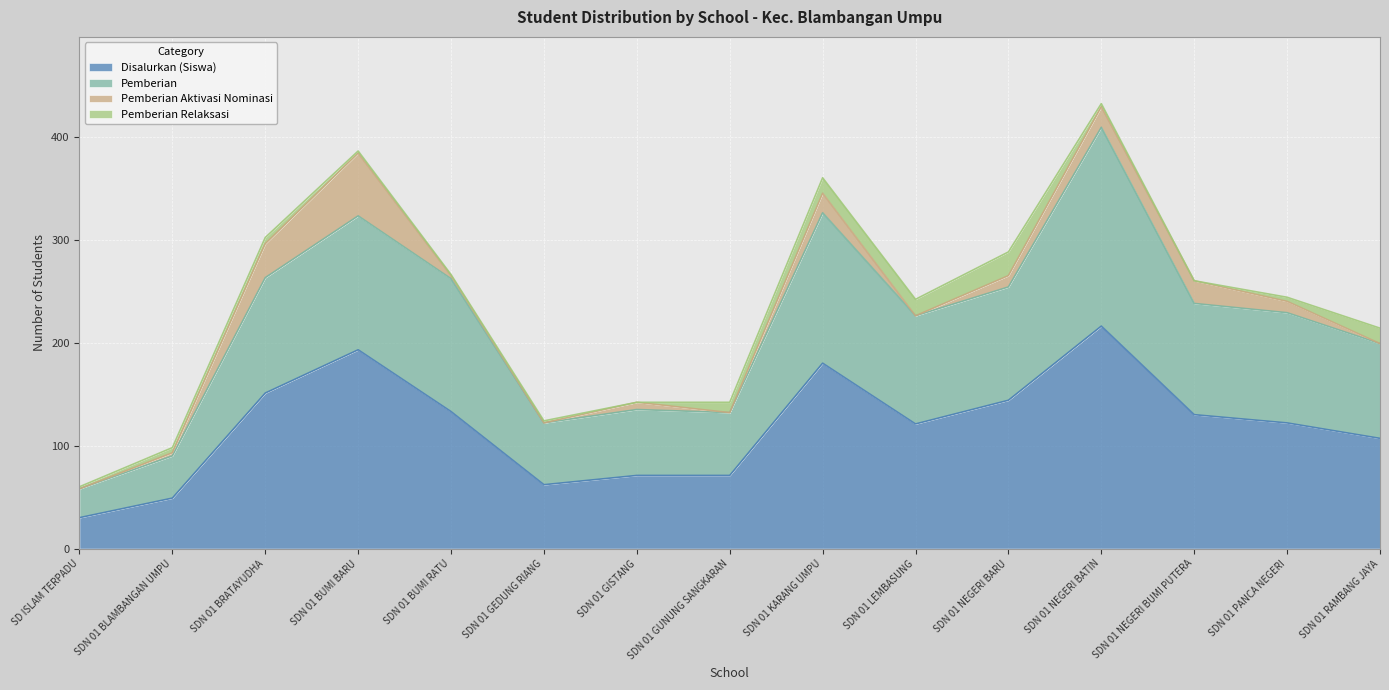

How many values in the Disalurkan (Siswa) series exceed 122?

7